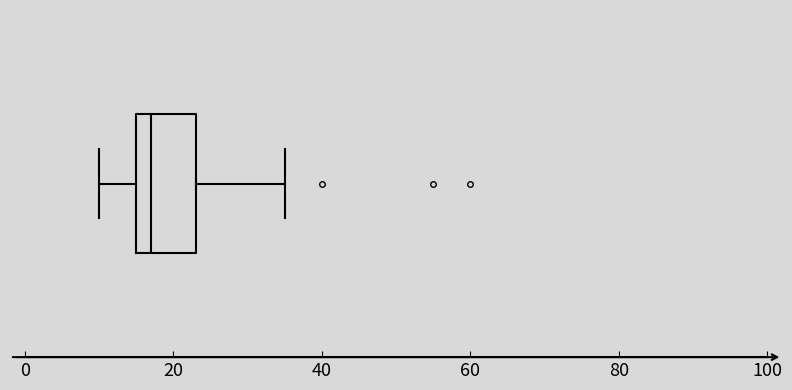

Read this box plot against the x-axis: the position of the median line, the range covered by the box, and the ends of both whiskers. The values are not printed on the chart, so give them approximately, as read against the axis.

median 18, box 16 to 24, whiskers 10 to 36